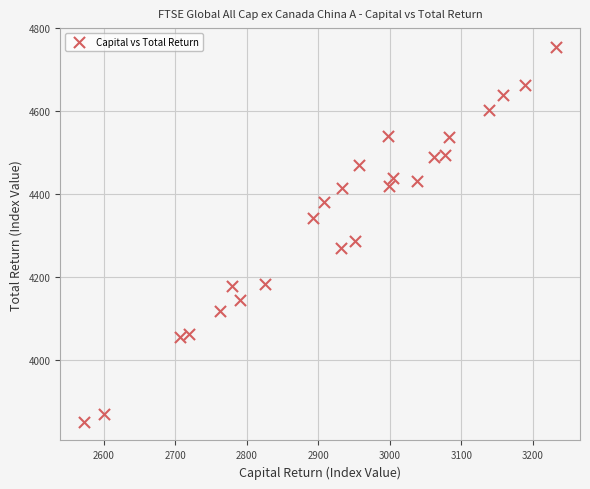

What Y value in the scatter plot is closest to 4303?

4288.0